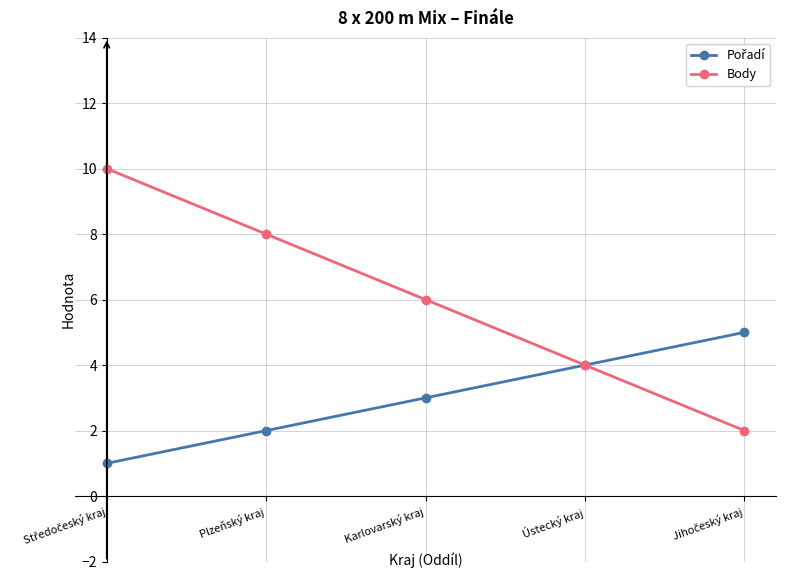

What is the spread (max minus min) of values at Plzeňský kraj?

6